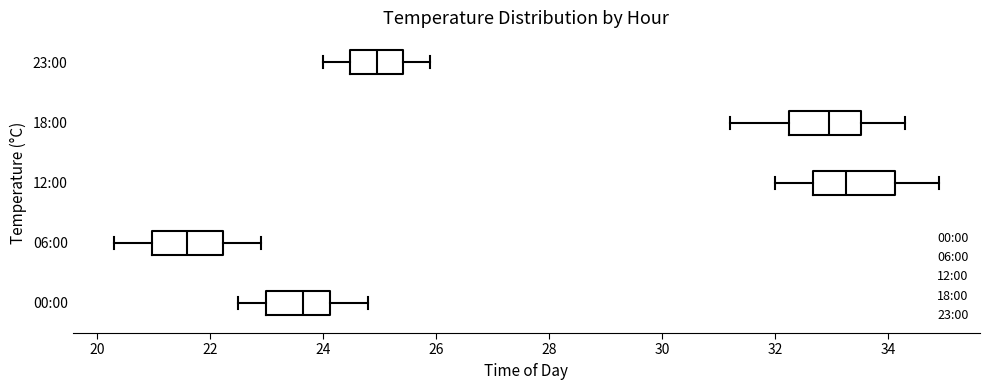

Where is the right edge of the box for 12:00 on the x-axis? The values are not printed on the chart, so give them approximately, as read against the axis.

34.2